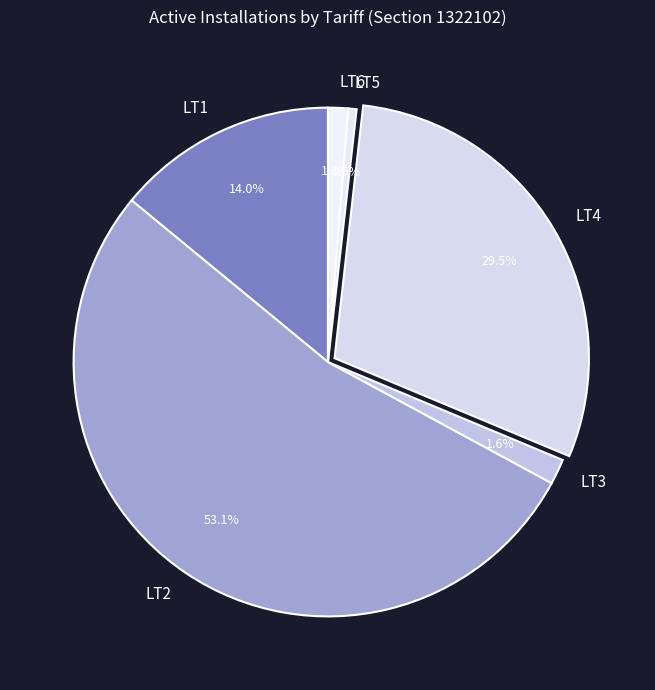

True or false: LT6 accounts for 1% of the total.

True